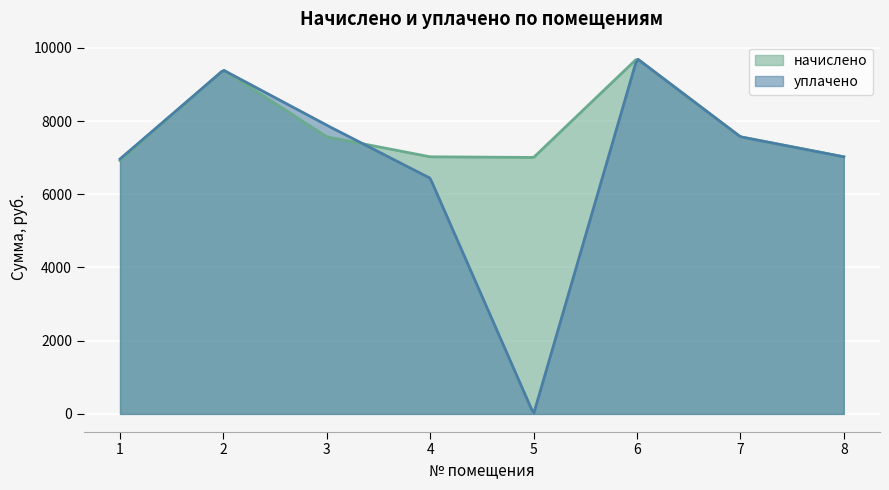

In начислено, how many points are higher than both neighbors (excluding endpoints)?

2